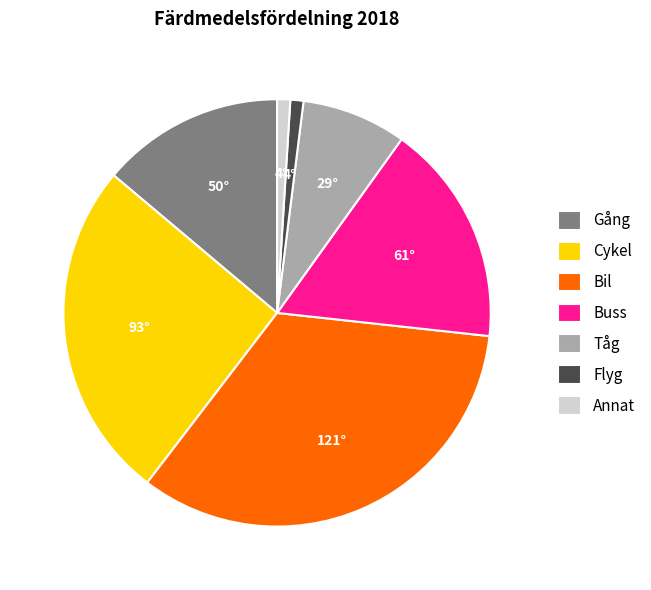

How many slices are in this pie chart?

7